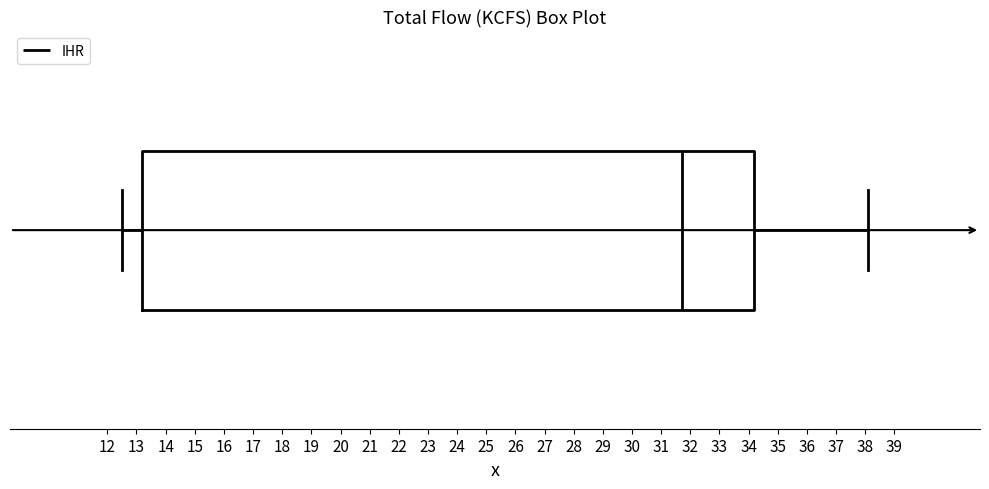

Transcribe this box plot: give where the median line is, the range the box spans, and where the two whiskers end, as read against the x-axis. The values are not printed on the chart, so give them approximately, as read against the axis.

median 31.7, box 13.2 to 34.2, whiskers 12.5 to 38.1